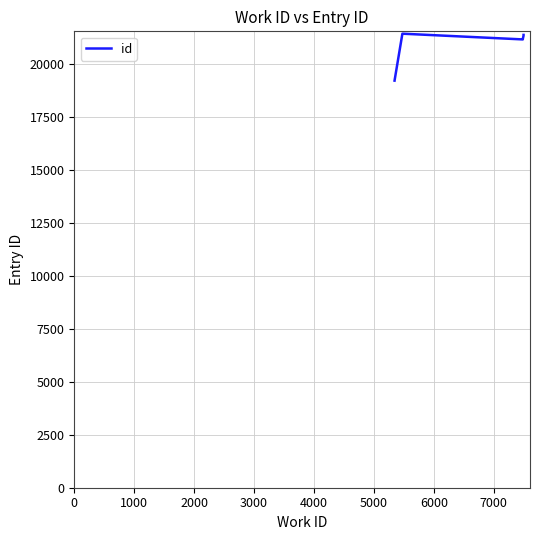

How many points are higher than both their immediate neighbors (excluding endpoints)?

1